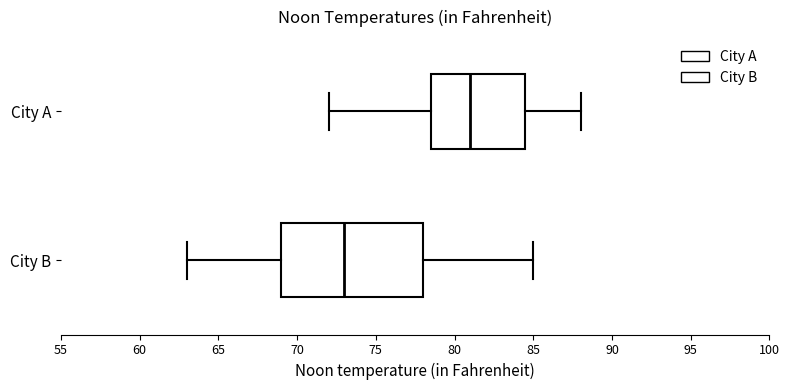

Which box has the furthest to the left median line?

City B